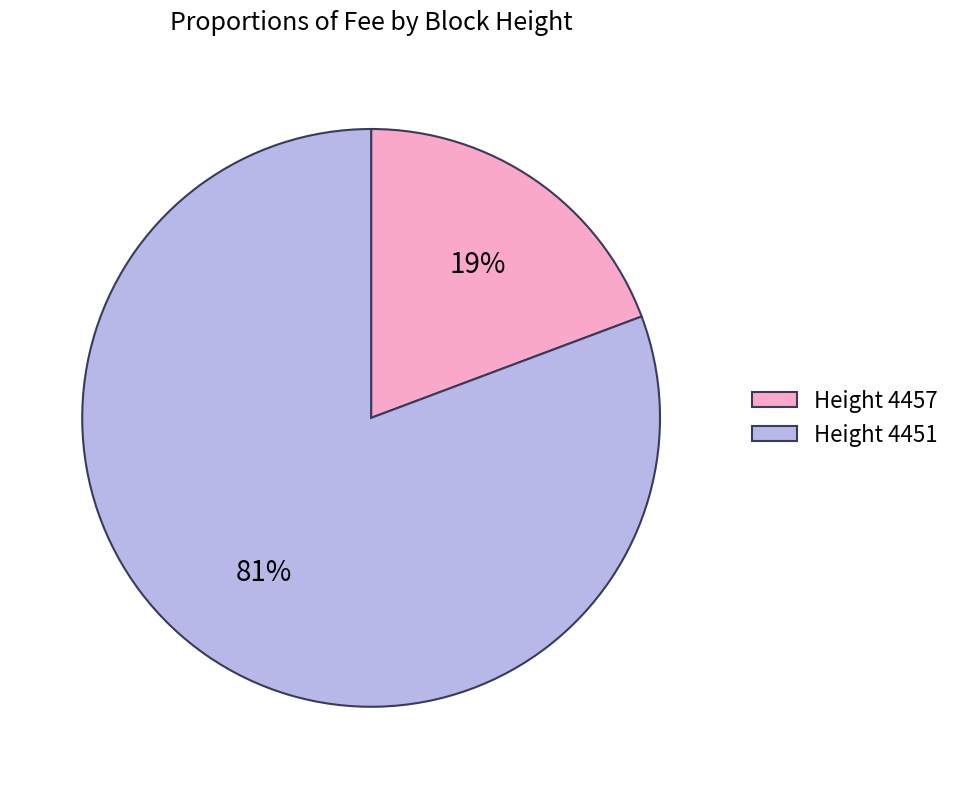

Which category accounts for the majority?

Height 4451